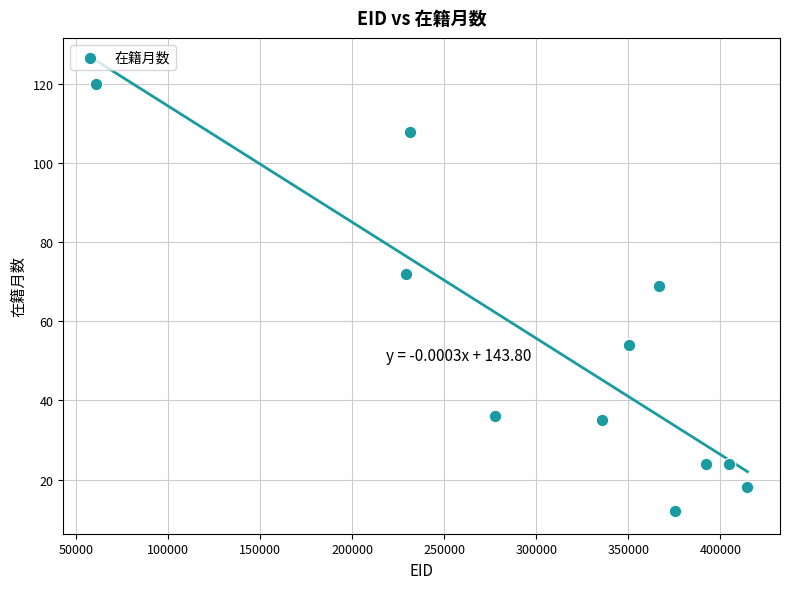

What is the average Y value?

52